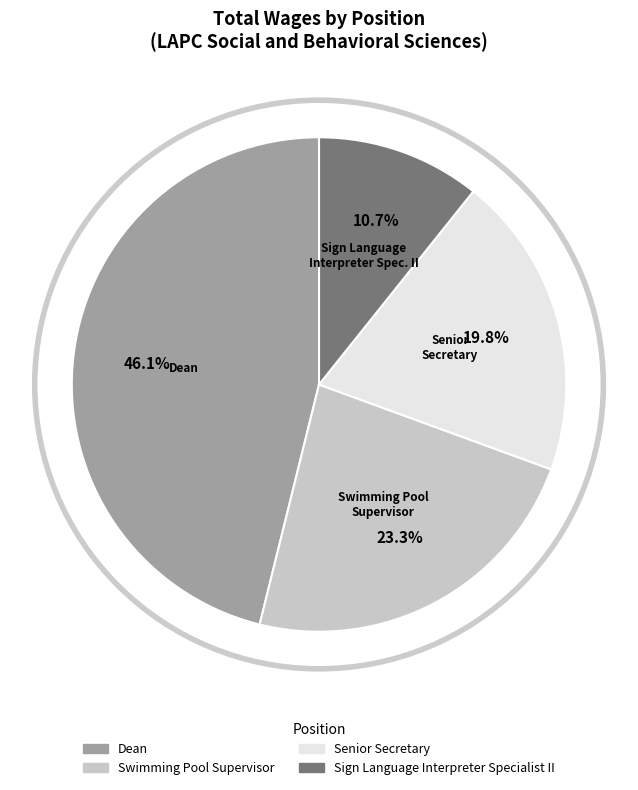

Is there any slice that represents more than half of the pie?

No